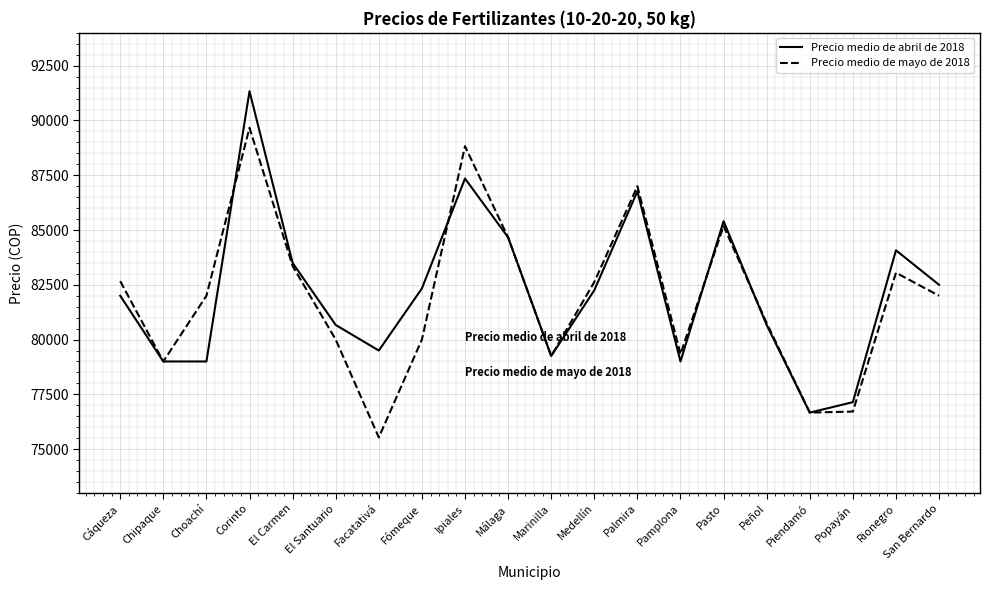

Is the value of Precio medio de mayo de 2018 at Fómeque greater than the value of Precio medio de abril de 2018 at Choachí?

Yes